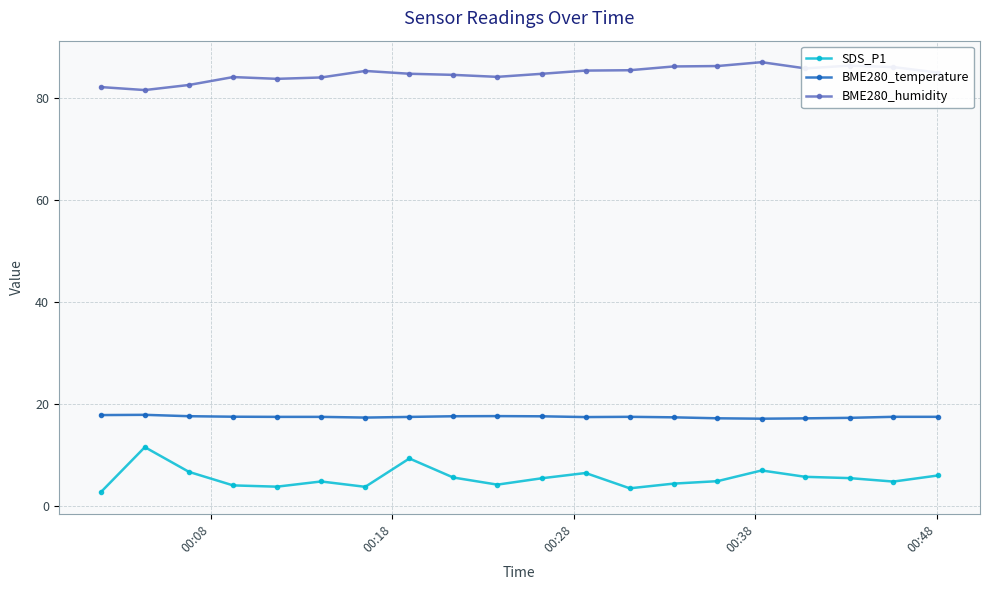

What is the value of the SDS_P1 point at the 7th from the left?

3.7